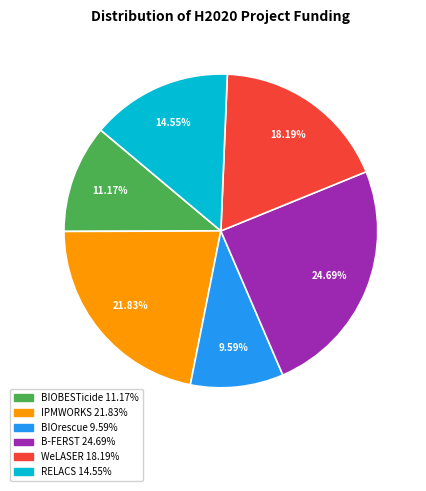

What portion of the pie excludes IPMWORKS?

78.2%